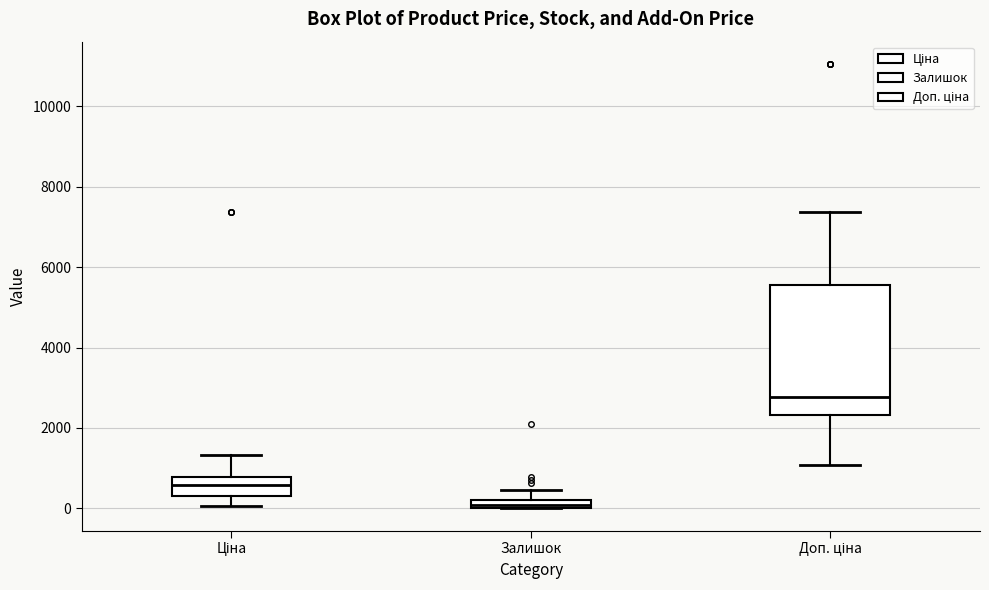

Where is the upper edge of the box for Ціна on the y-axis? The values are not printed on the chart, so give them approximately, as read against the axis.

800